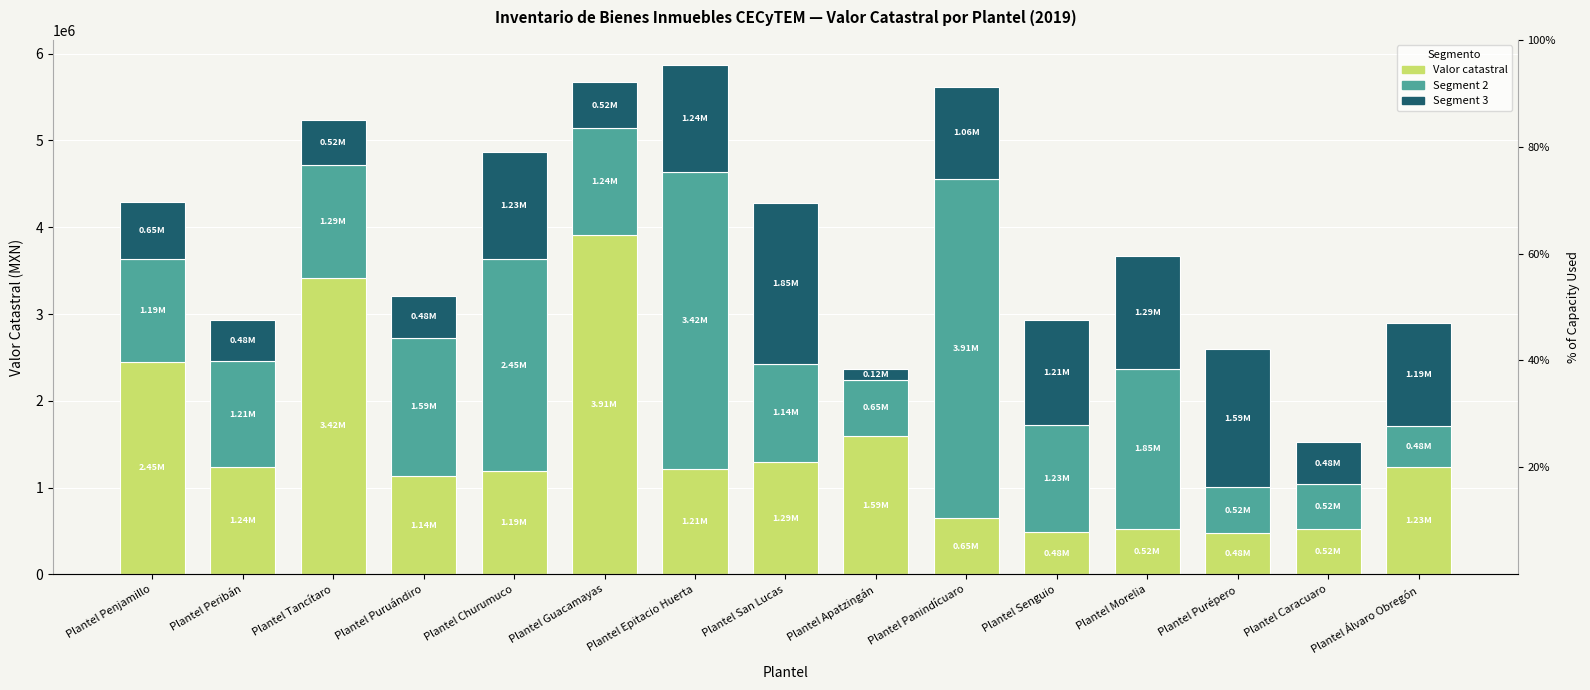

Is it true that Segment 3 equals 796845.1 at Plantel Caracuaro?

False